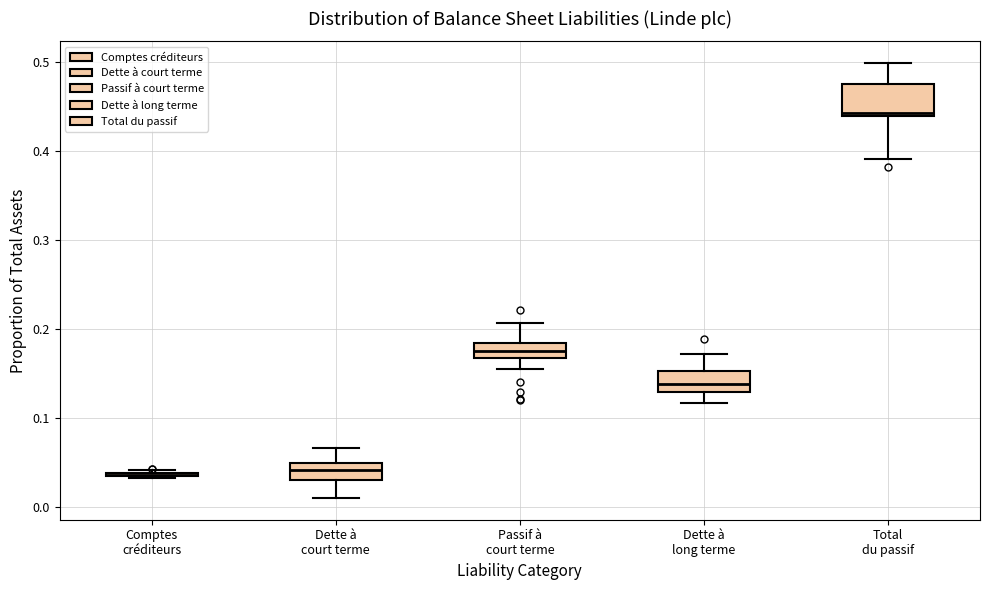

Which box is the tallest, from its lower edge to its upper edge?

Total du passif